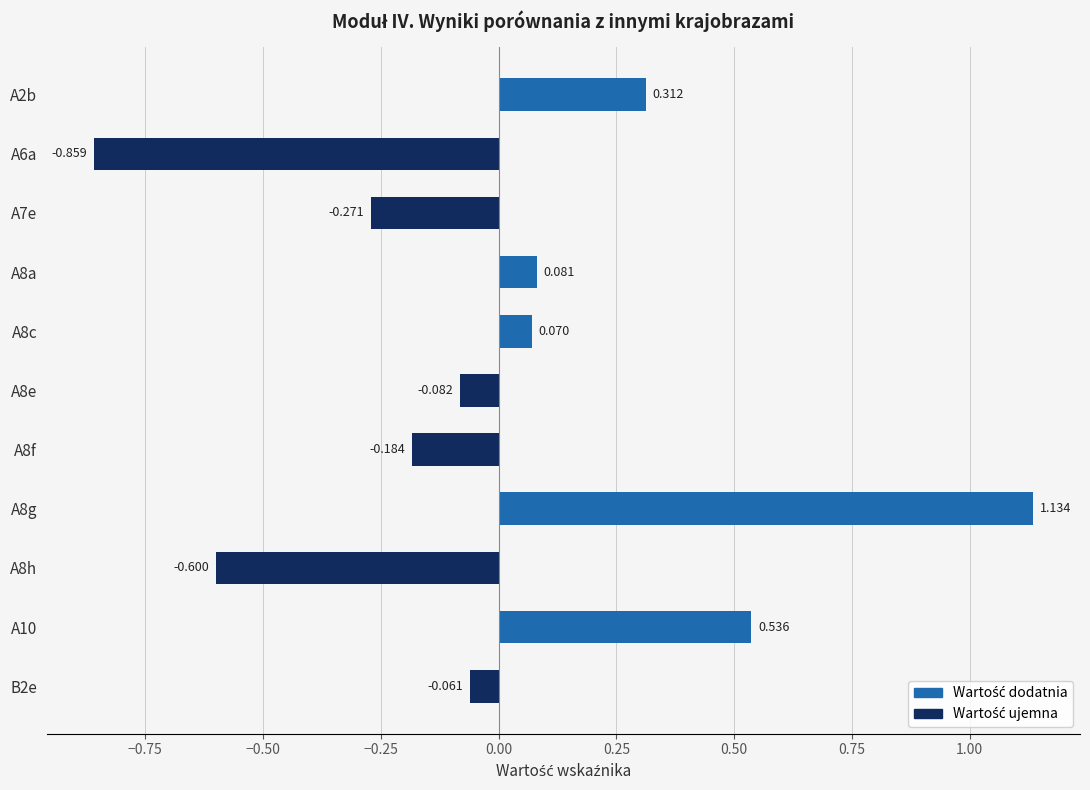

What is the minimum value shown in the chart?

-0.9